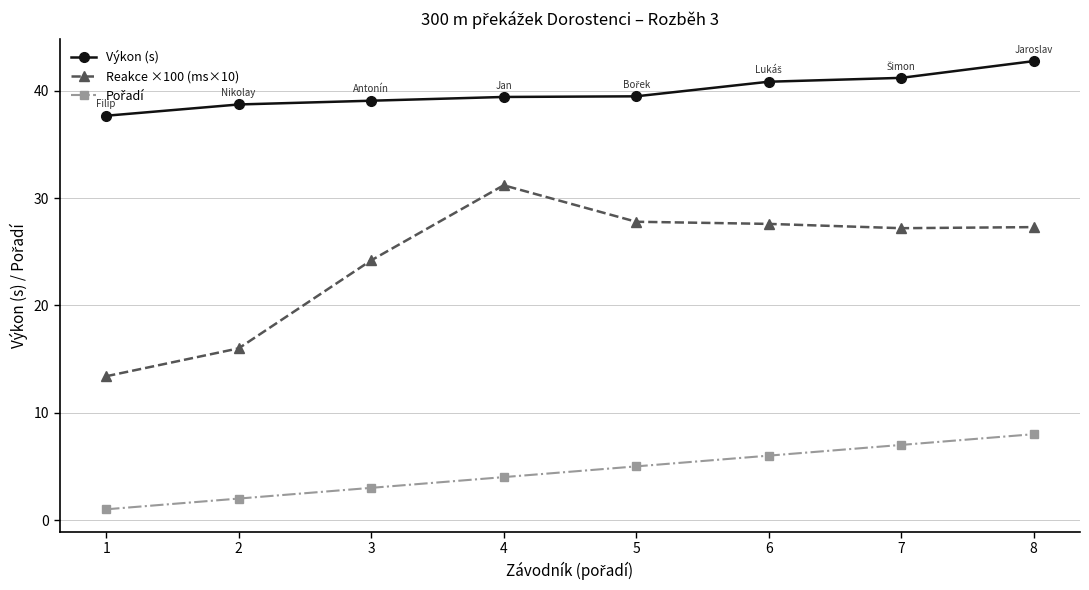

What is the maximum value shown in the chart?

42.8